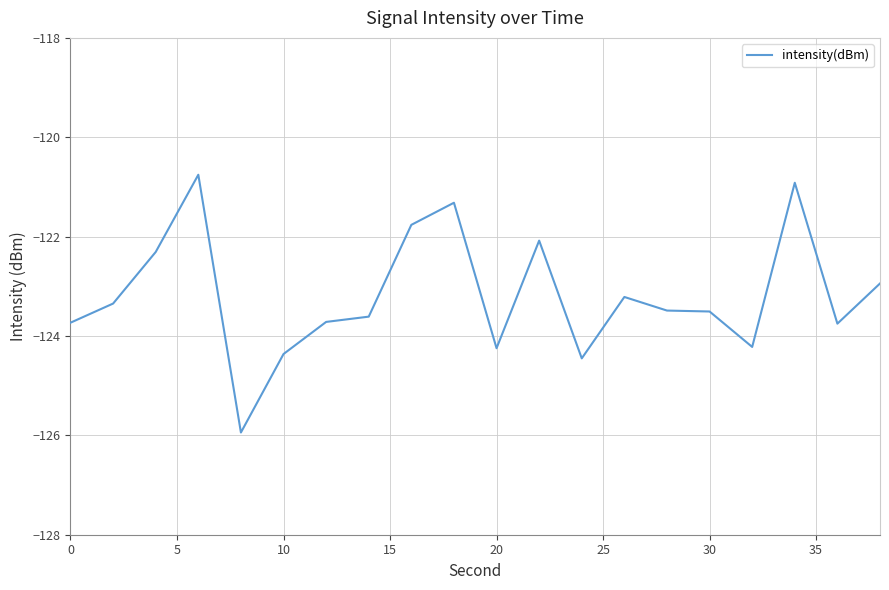

What is the minimum value shown in the chart?

-125.9